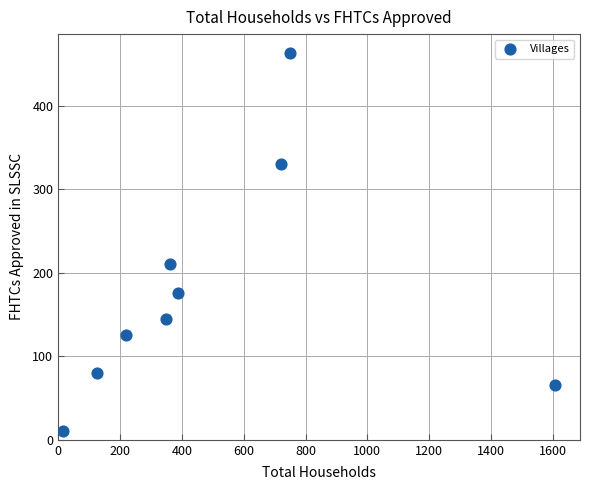

What Y value in the scatter plot is closest to 237?

210